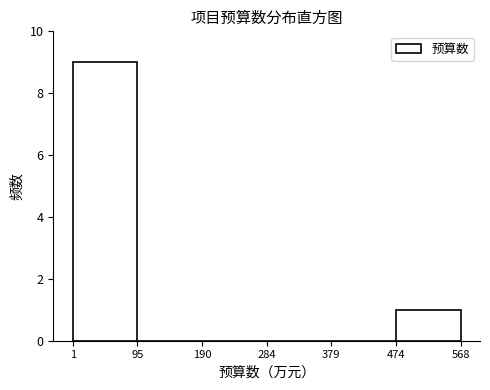

Reading left to right, transcribe this chart: for each bar, give the range it covers on the x-axis and its height. Neither the bar edges nor the heights are printed on the chart, so give them approximately, as read against the axes.

0 to 100: 9
100 to 190: 0
190 to 280: 0
280 to 380: 0
380 to 470: 0
470 to 570: 1